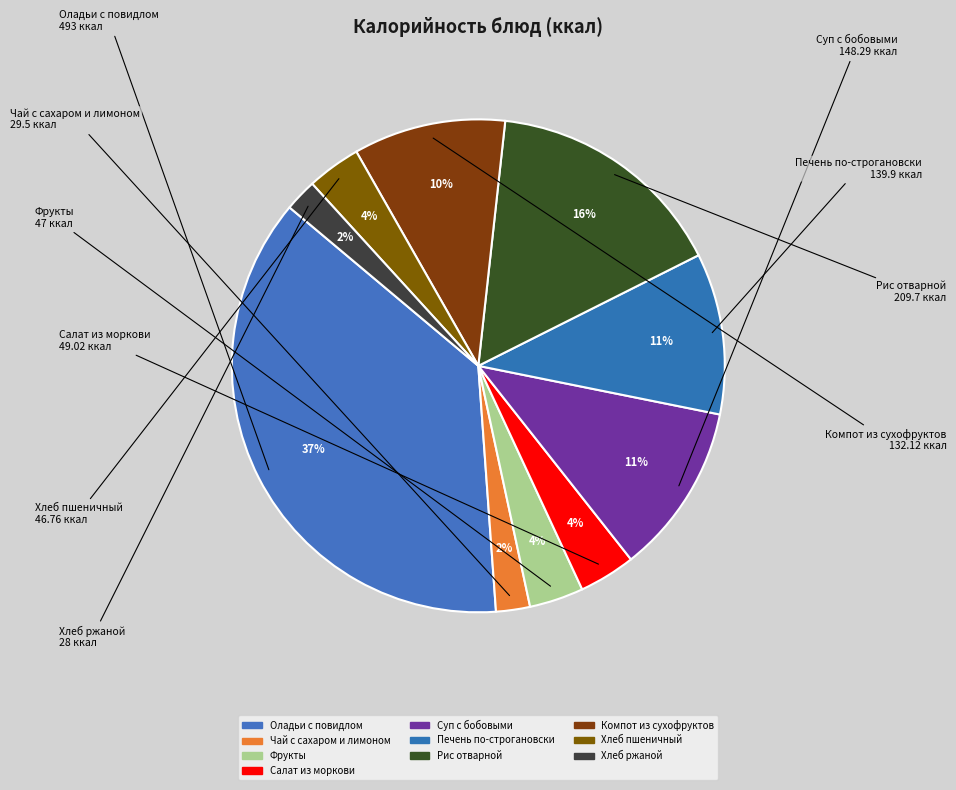

How many slices are in this pie chart?

10